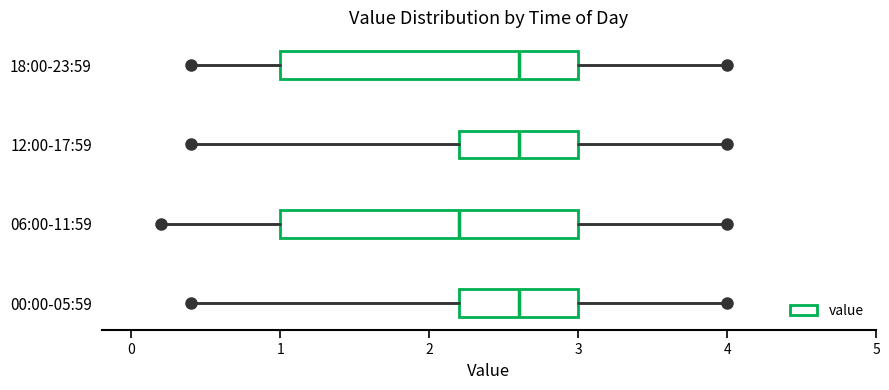

Reading bottom to top, read every box against the x-axis: the position of its median line, the range the box covers, and the ends of its whiskers. The values are not printed on the chart, so give them approximately, as read against the axis.

00:00-05:59: median 2.6, box 2.2 to 3.0, whiskers 0.4 to 4.0
06:00-11:59: median 2.2, box 1.0 to 3.0, whiskers 0.2 to 4.0
12:00-17:59: median 2.6, box 2.2 to 3.0, whiskers 0.4 to 4.0
18:00-23:59: median 2.6, box 1.0 to 3.0, whiskers 0.4 to 4.0